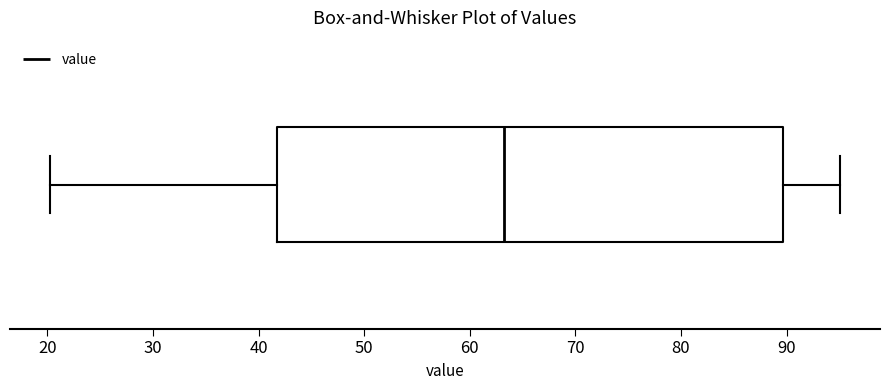

Transcribe this box plot: give where the median line is, the range the box spans, and where the two whiskers end, as read against the x-axis. The values are not printed on the chart, so give them approximately, as read against the axis.

median 63, box 42 to 90, whiskers 20 to 95